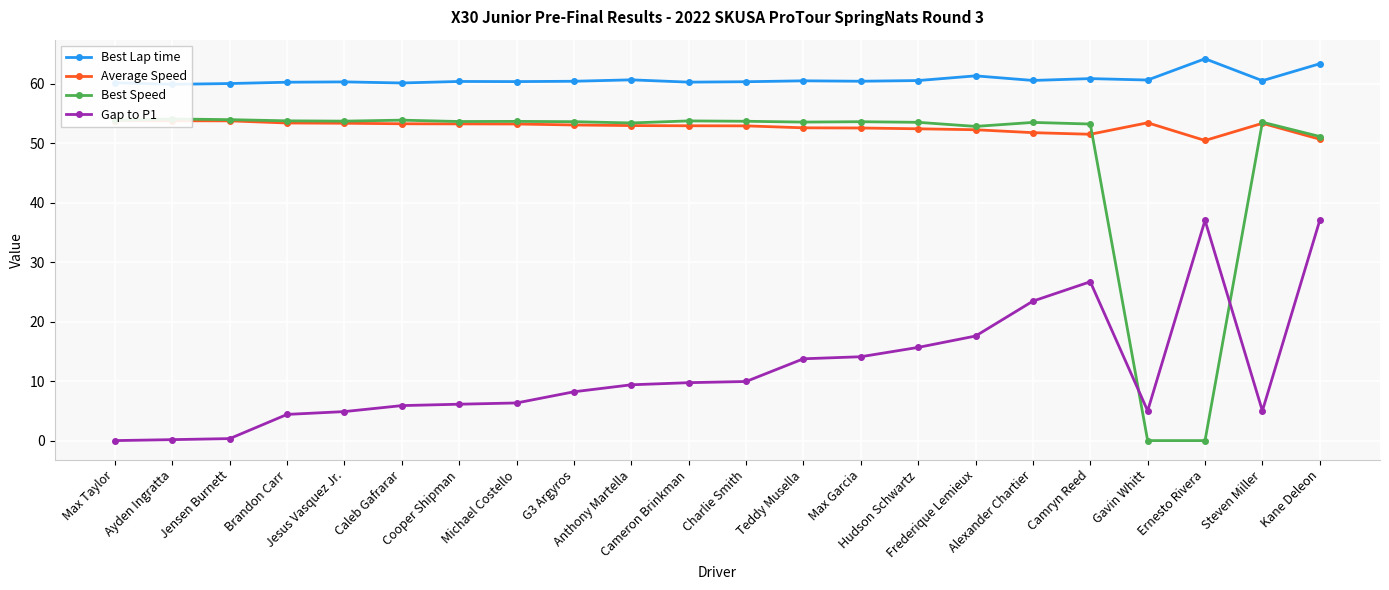

Reading right to left, transcribe all the data shown in this chart.

Best Lap time: Kane Deleon=63.4	Steven Miller=60.5	Ernesto Rivera=64.2	Gavin Whitt=60.6	Camryn Reed=60.9	Alexander Chartier=60.6	Frederique Lemieux=61.3	Hudson Schwartz=60.5	Max Garcia=60.4	Teddy Musella=60.5	Charlie Smith=60.3	Cameron Brinkman=60.3	Anthony Martella=60.7	G3 Argyros=60.4	Michael Costello=60.4	Cooper Shipman=60.4	Caleb Gafrarar=60.1	Jesus Vasquez Jr.=60.3	Brandon Carr=60.3	Jensen Burnett=60.0	Ayden Ingratta=59.9	Max Taylor=60.2
Average Speed: Kane Deleon=50.7	Steven Miller=53.4	Ernesto Rivera=50.5	Gavin Whitt=53.4	Camryn Reed=51.5	Alexander Chartier=51.8	Frederique Lemieux=52.3	Hudson Schwartz=52.4	Max Garcia=52.6	Teddy Musella=52.6	Charlie Smith=52.9	Cameron Brinkman=52.9	Anthony Martella=53.0	G3 Argyros=53.1	Michael Costello=53.2	Cooper Shipman=53.3	Caleb Gafrarar=53.3	Jesus Vasquez Jr.=53.4	Brandon Carr=53.4	Jensen Burnett=53.8	Ayden Ingratta=53.8	Max Taylor=53.8
Best Speed: Kane Deleon=51.1	Steven Miller=53.5	Ernesto Rivera=0.0	Gavin Whitt=0.0	Camryn Reed=53.2	Alexander Chartier=53.5	Frederique Lemieux=52.8	Hudson Schwartz=53.5	Max Garcia=53.6	Teddy Musella=53.6	Charlie Smith=53.7	Cameron Brinkman=53.8	Anthony Martella=53.4	G3 Argyros=53.6	Michael Costello=53.7	Cooper Shipman=53.7	Caleb Gafrarar=53.9	Jesus Vasquez Jr.=53.7	Brandon Carr=53.8	Jensen Burnett=54.0	Ayden Ingratta=54.1	Max Taylor=53.9
Gap to P1: Kane Deleon=37.0	Steven Miller=5.0	Ernesto Rivera=37.0	Gavin Whitt=5.0	Camryn Reed=26.7	Alexander Chartier=23.5	Frederique Lemieux=17.6	Hudson Schwartz=15.7	Max Garcia=14.1	Teddy Musella=13.8	Charlie Smith=9.9	Cameron Brinkman=9.7	Anthony Martella=9.4	G3 Argyros=8.2	Michael Costello=6.3	Cooper Shipman=6.1	Caleb Gafrarar=5.9	Jesus Vasquez Jr.=4.9	Brandon Carr=4.4	Jensen Burnett=0.3	Ayden Ingratta=0.2	Max Taylor=0.0